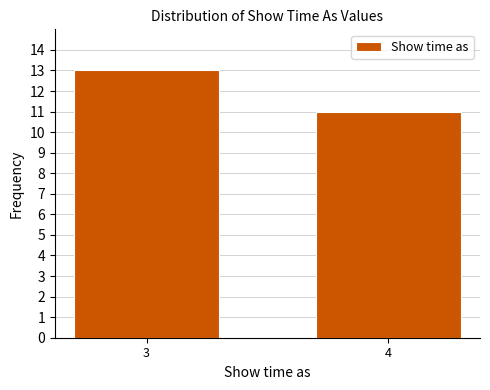

Reading left to right, what are all the values shown in this chart?

13	11